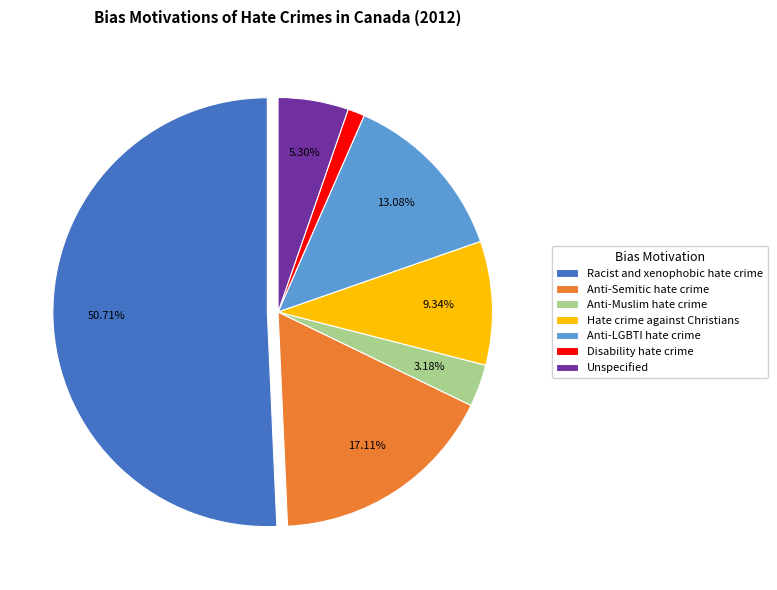

Count the number of slices in the pie.

7